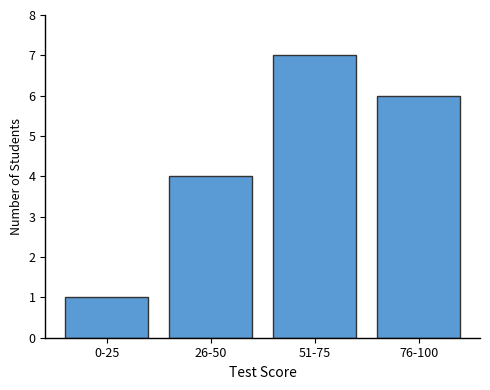

Reading right to left, list all the values displayed in this chart.

76-100=6	51-75=7	26-50=4	0-25=1